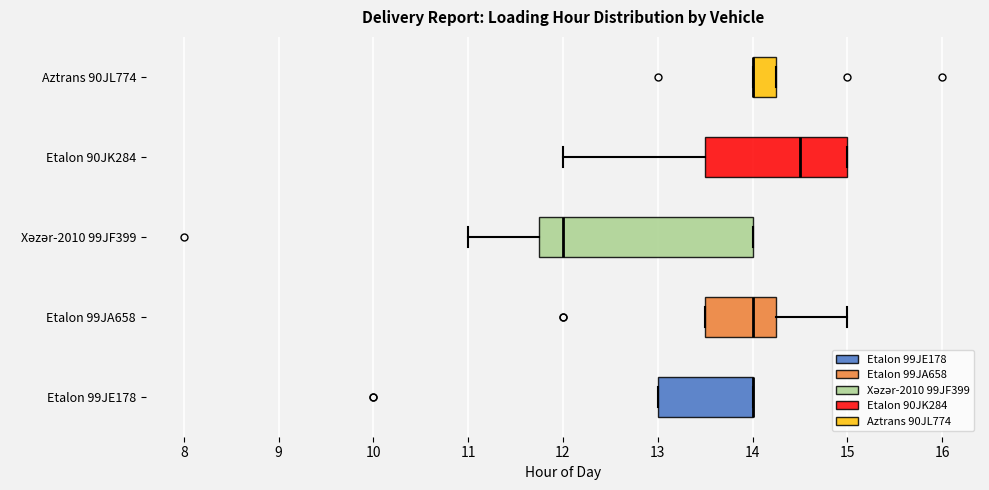

Reading bottom to top, read every box against the x-axis: the position of its median line, the range the box covers, and the ends of its whiskers. The values are not printed on the chart, so give them approximately, as read against the axis.

Etalon 99JE178: median 14.0 (drawn on the box's right edge), box 13.0 to 14.0, whiskers 13.0 to 14.0
Etalon 99JA658: median 14.0, box 13.5 to 14.3, whiskers 13.5 to 15.0
Xəzər-2010 99JF399: median 12.0, box 11.8 to 14.0, whiskers 11.0 to 14.0
Etalon 90JK284: median 14.5, box 13.5 to 15.0, whiskers 12.0 to 15.0
Aztrans 90JL774: median 14.0 (drawn on the box's left edge), box 14.0 to 14.3, whiskers 14.0 to 14.3